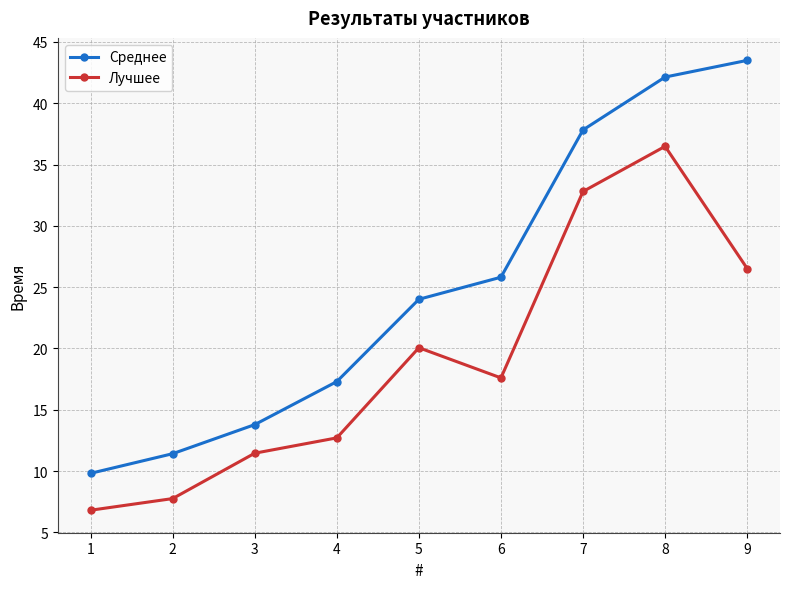

True or false: Лучшее and Среднее intersect in this chart.

False